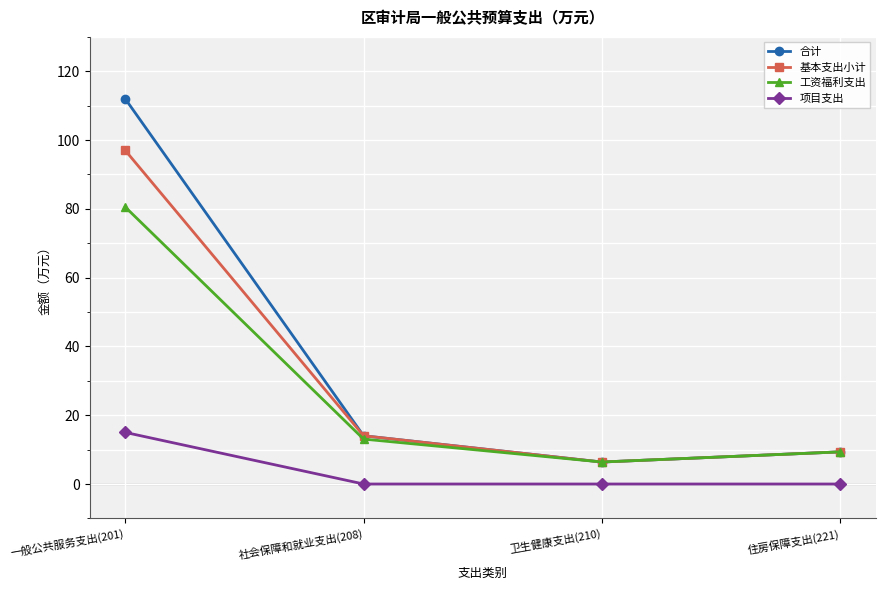

Reading left to right, what are all the values shown in this chart?

合计: 112.0	14.0	6.4	9.3
基本支出小计: 97.0	14.0	6.4	9.3
工资福利支出: 80.5	13.1	6.4	9.3
项目支出: 15.0	0.0	0.0	0.0